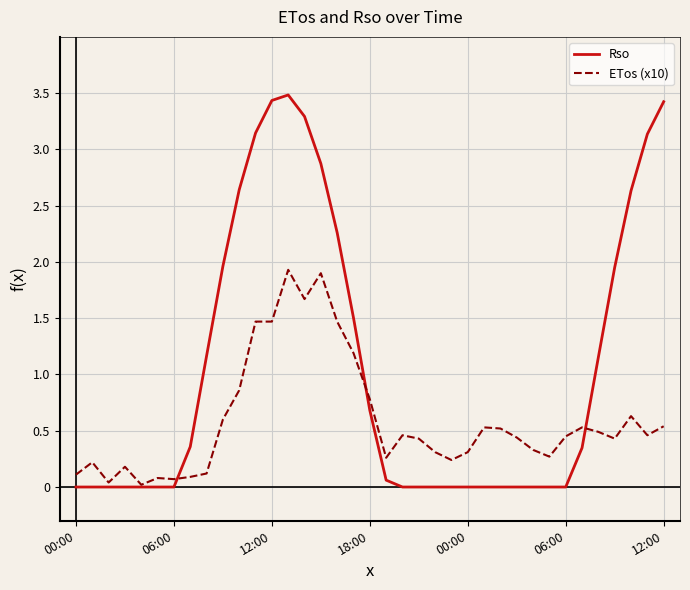

Which series has the largest total across all categories?

Rso